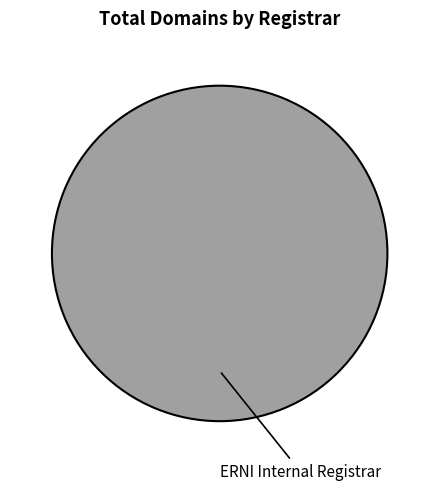

How many segments does this pie chart have?

1